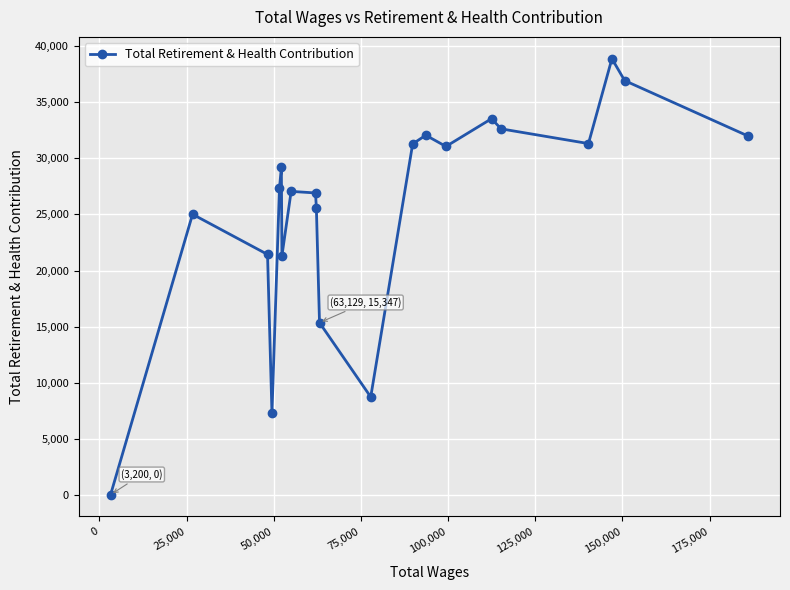

How many interior local valleys (lower than both neighbors) does the data have?

5